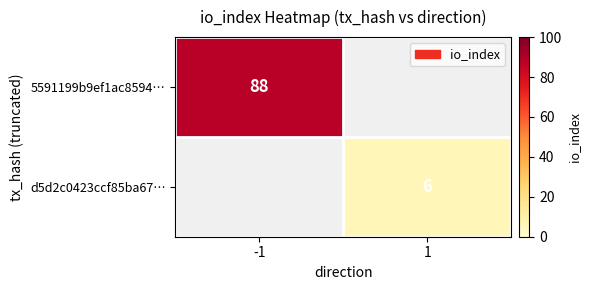

The 5591199b9ef1ac8594… series shows 119 at -1. True or false?

False